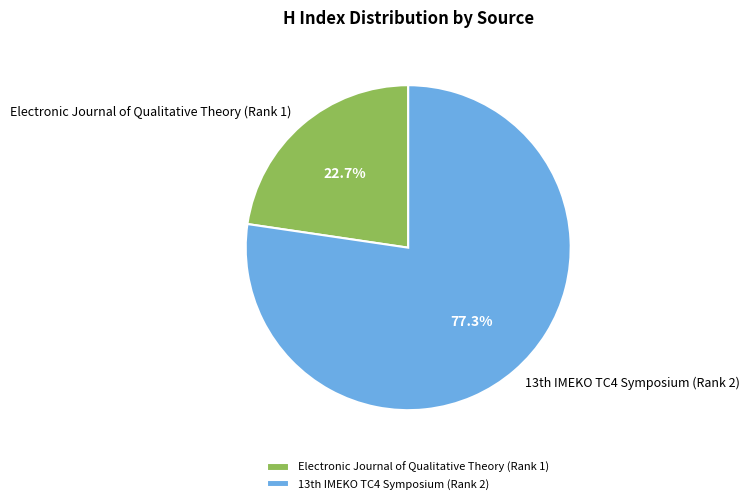

How many segments does this pie chart have?

2